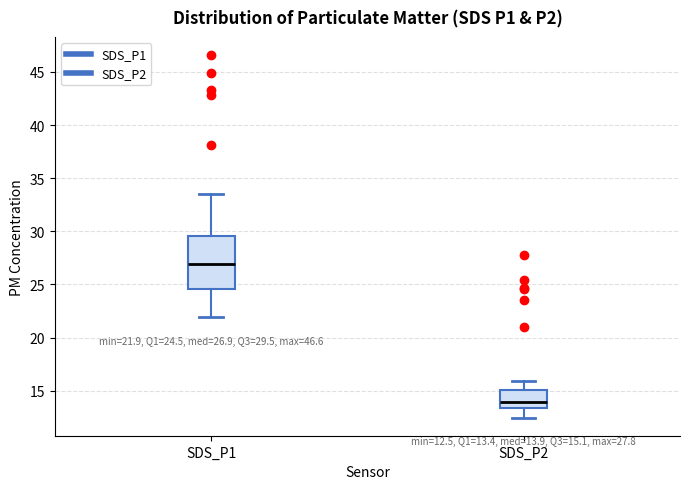

Comparing the boxes themselves (not the whiskers), which one is the tallest?

SDS_P1